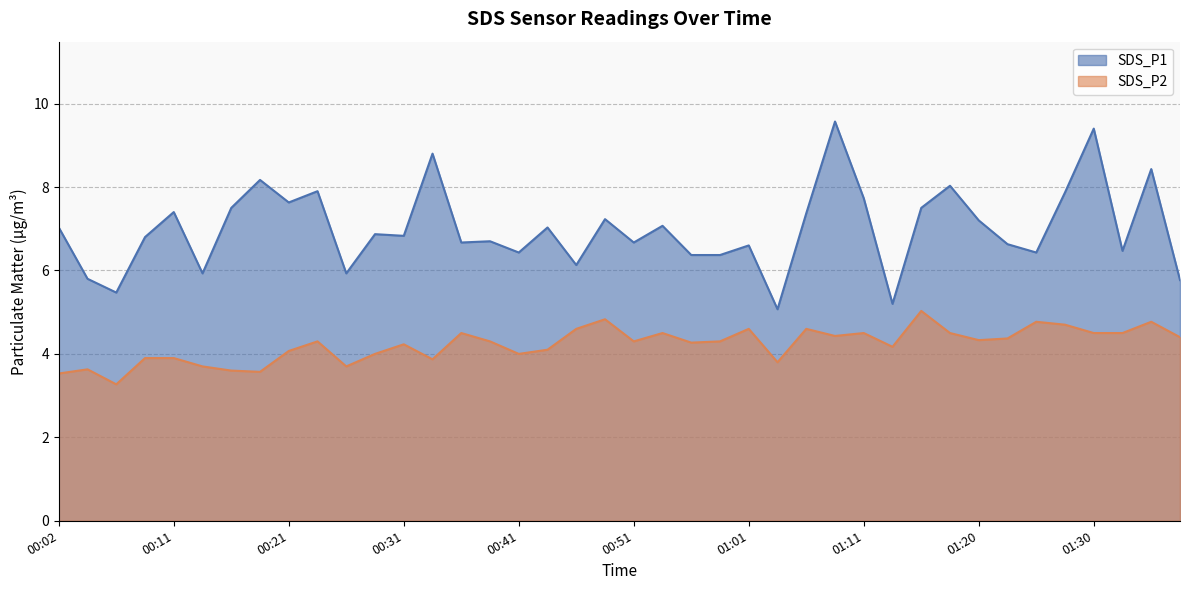

Where does the SDS_P2 series first go above 4?

00:21